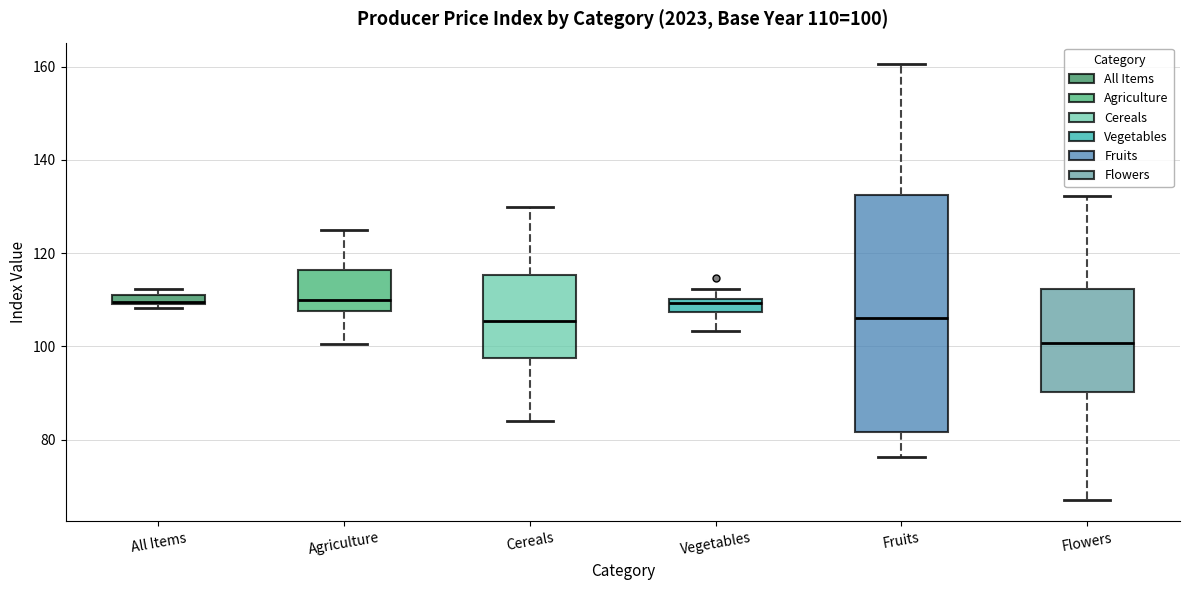

Which box's median line is the lowest?

Flowers